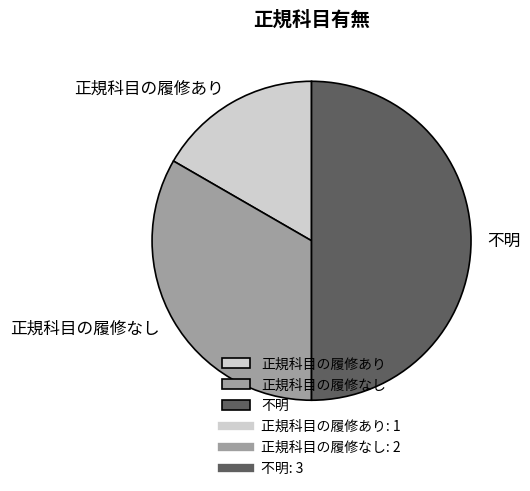

Does 正規科目の履修なし account for over 50% of the chart?

No